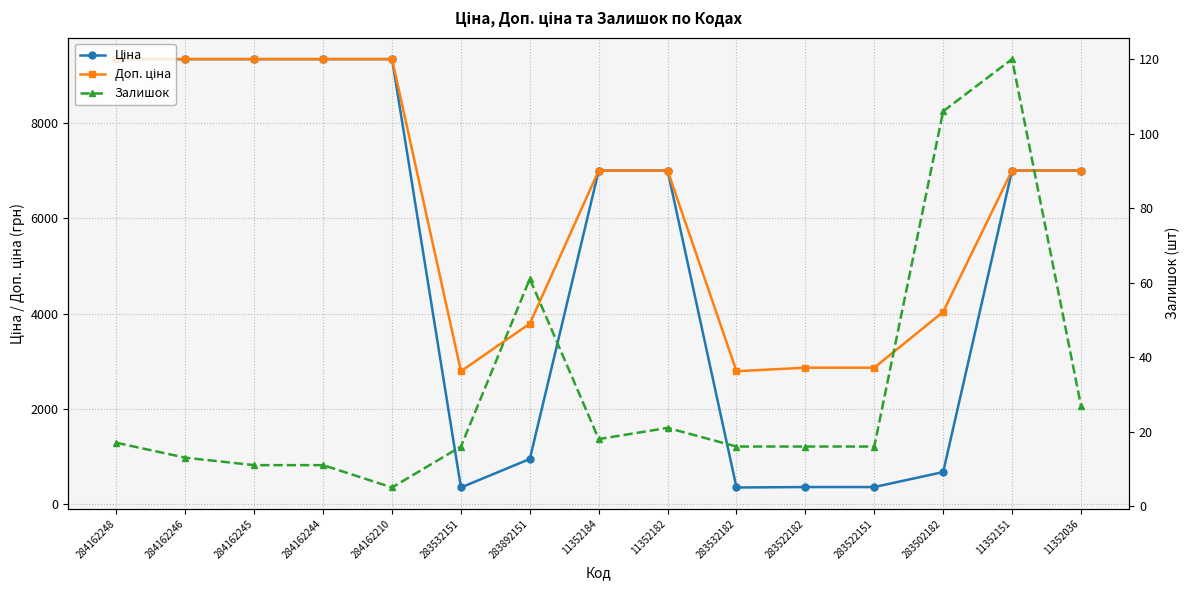

Which series has the largest total across all categories?

Доп. ціна